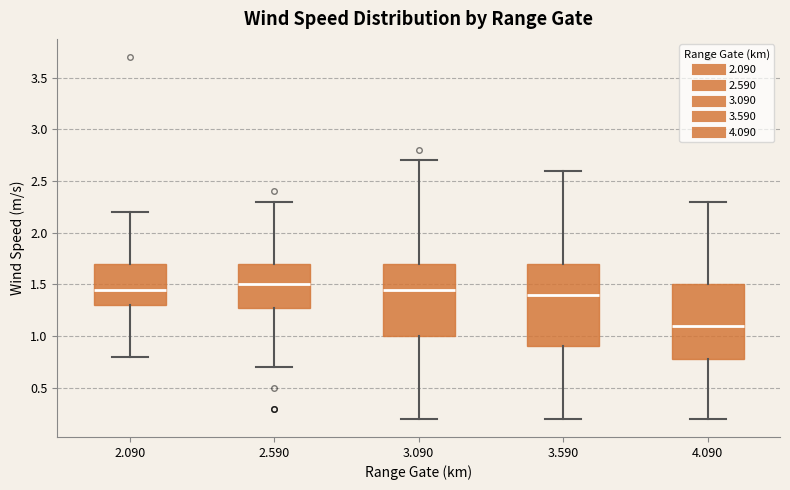

Which box's median line is the highest?

2.590